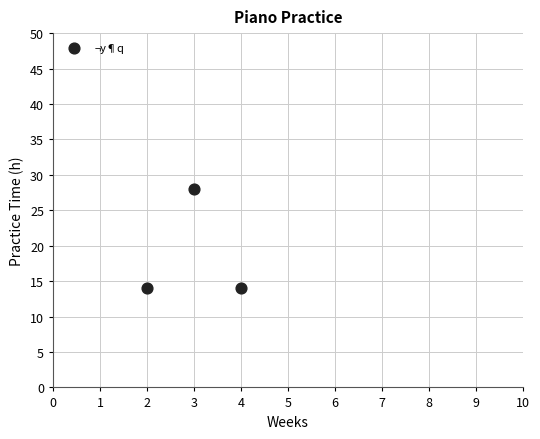

What is the range of Y values (max minus min)?

14